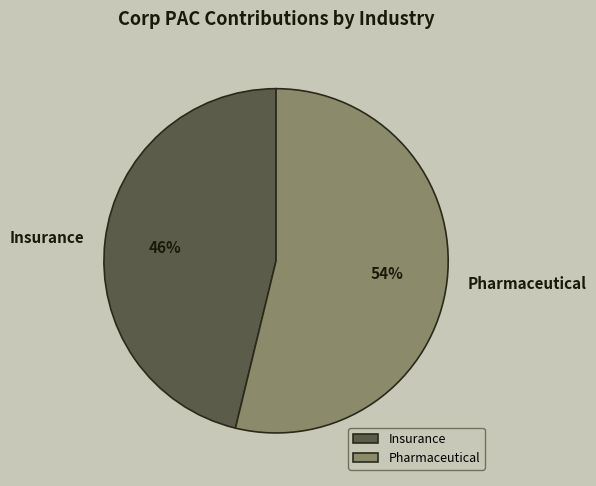

To the nearest percent, what percentage of the pie is Pharmaceutical?

54%